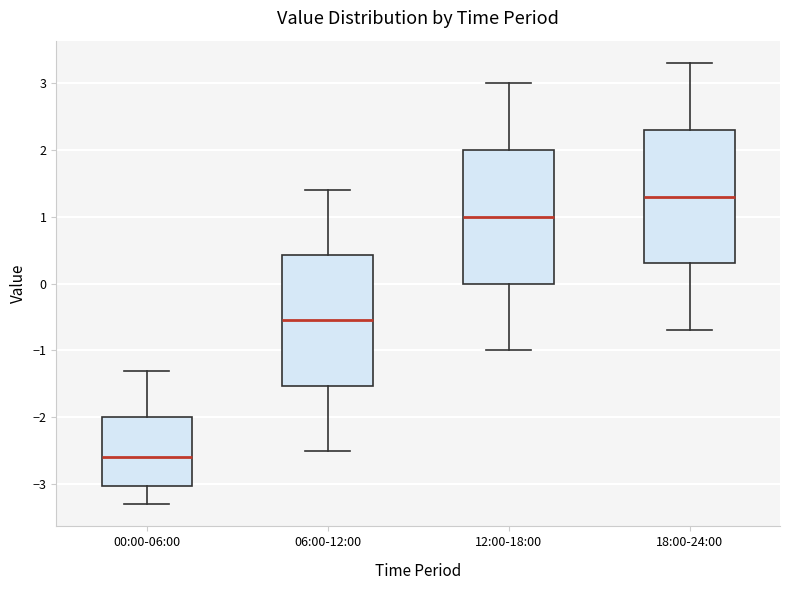

Which box has the highest median line?

18:00-24:00